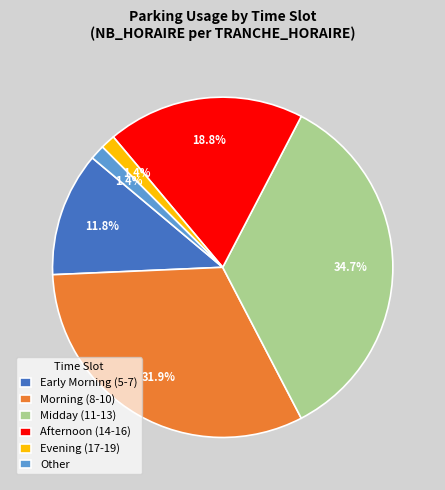

Combined, do Evening (17-19) and Early Morning (5-7) account for over 50%?

No